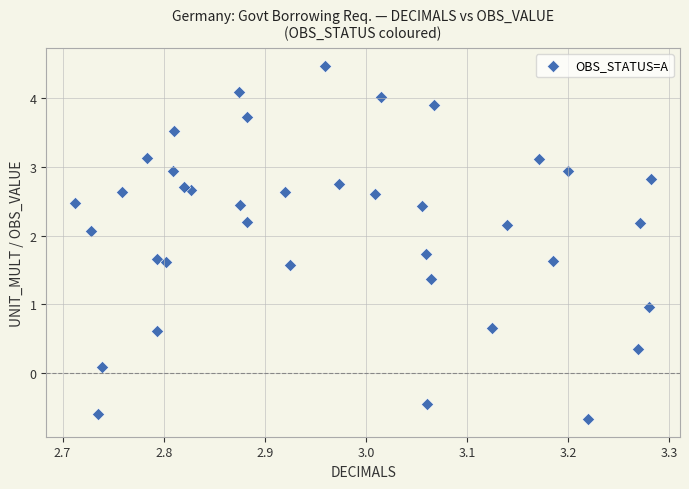

What is the range of Y values (max minus min)?

5.1